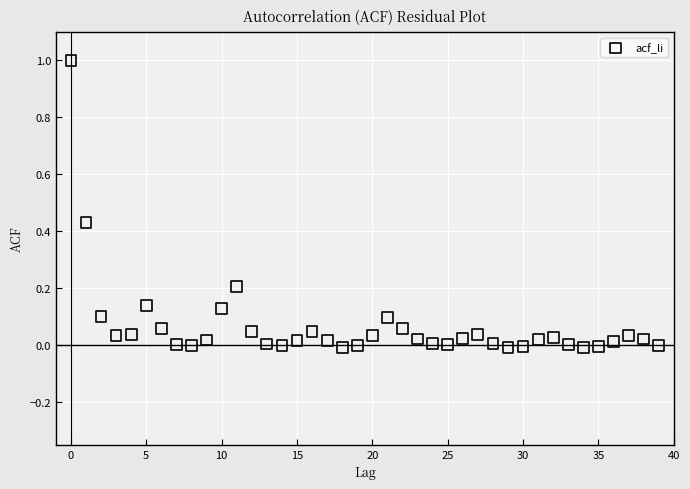

What is the range of Y values (max minus min)?

1.0